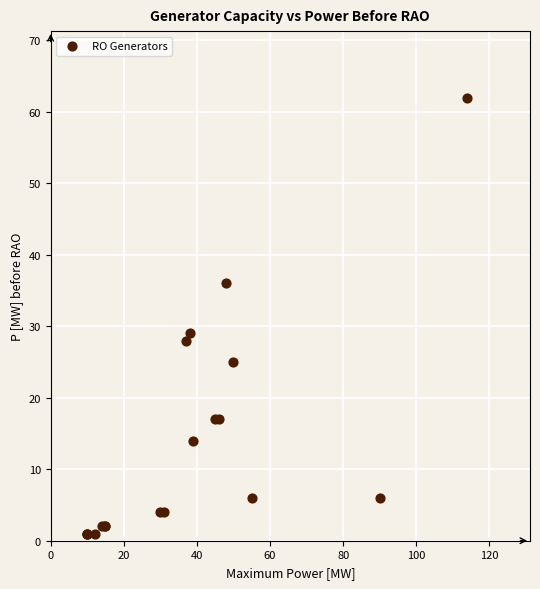

What Y value in the scatter plot is closest to 31?

29